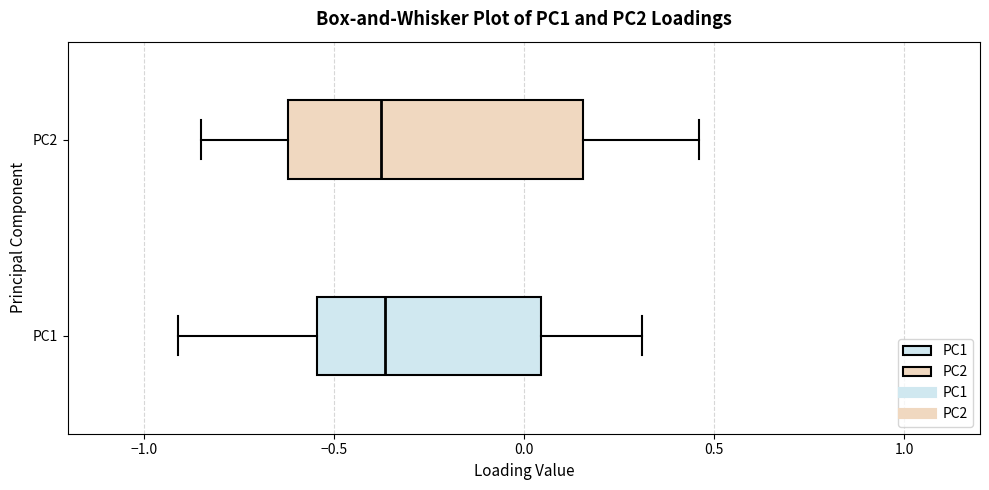

Where is the right edge of the box for PC2 on the x-axis? The values are not printed on the chart, so give them approximately, as read against the axis.

0.15